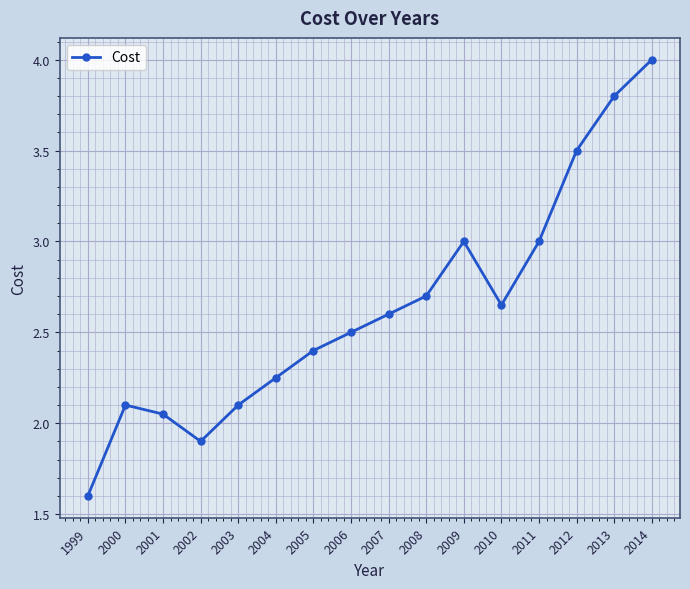

How many categories are shown in the chart?

16